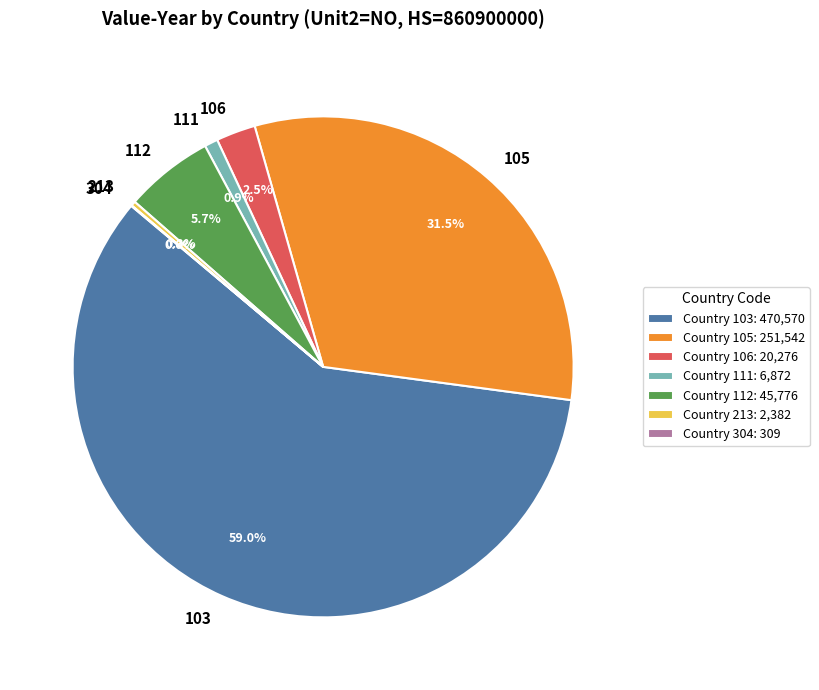

To the nearest percent, what is the average slice percentage?

14%